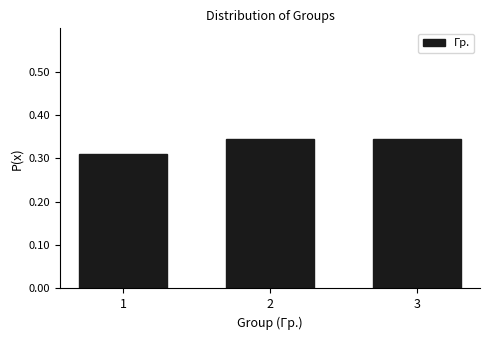

What is the sum of the values at 2 and 3?

0.7